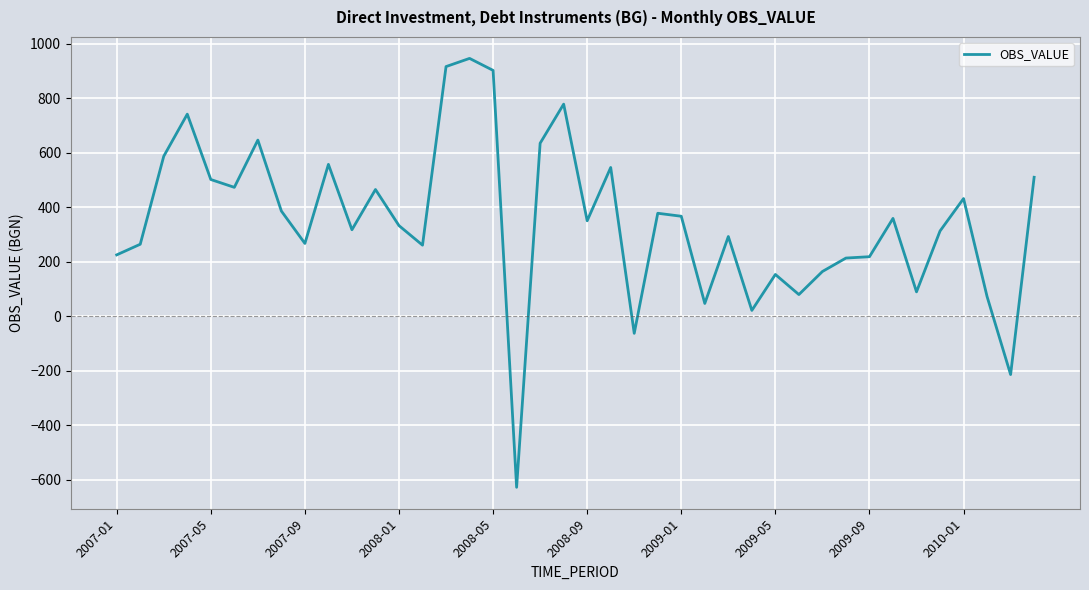

What is the difference between the maximum and minimum values?

1574.9